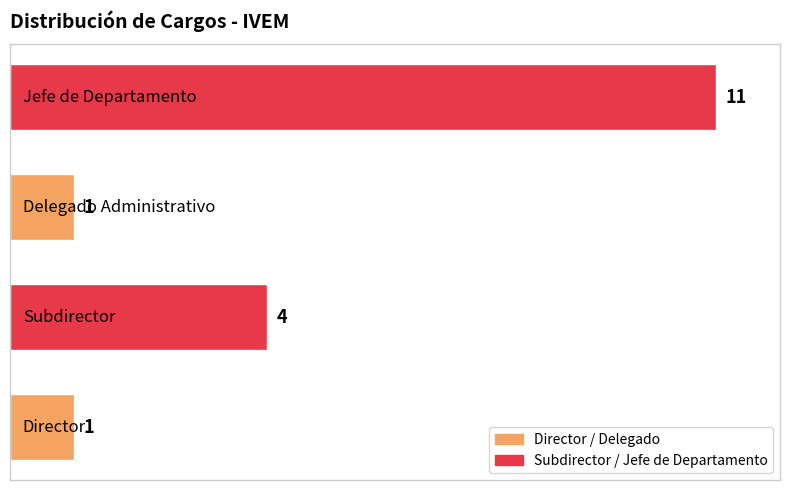

What is the sum of all values?

17